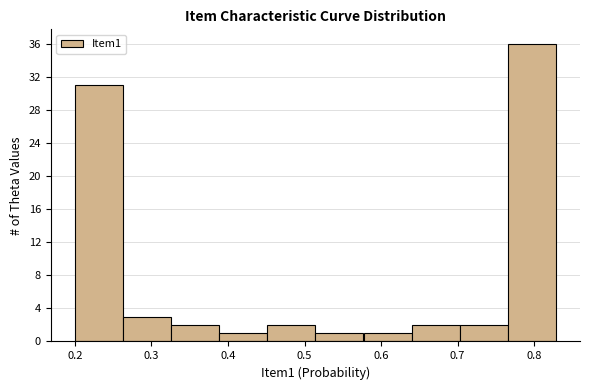

How tall is the bar that spans 0.39 to 0.45 on the x-axis? Neither the bar edges nor the heights are printed on the chart, so give them approximately, as read against the axes.

1